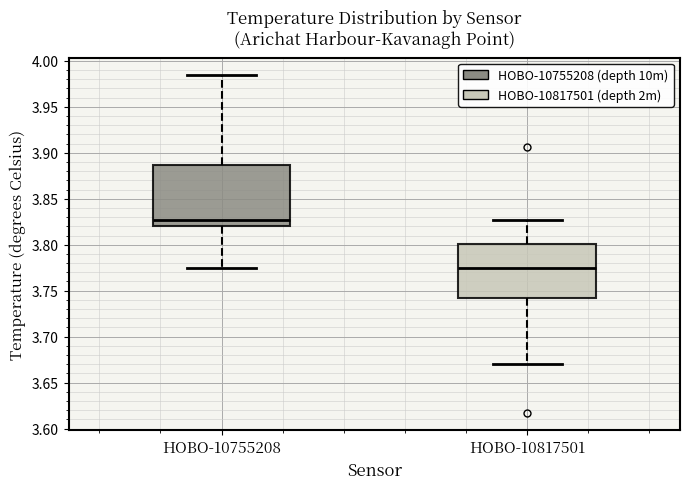

Which box has the highest median line?

HOBO-10755208